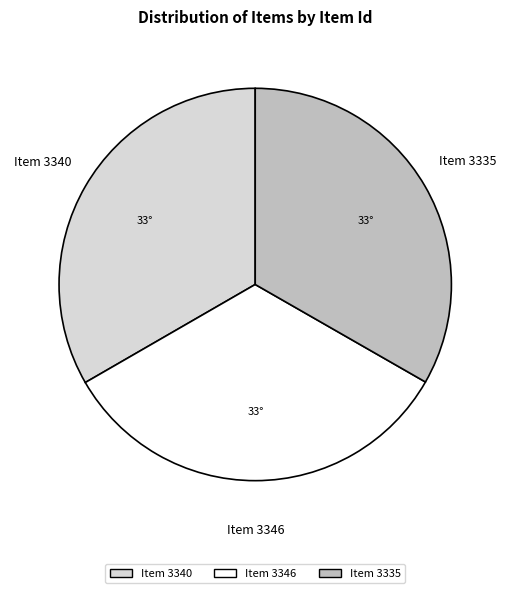

True or false: Item 3340 accounts for 40% of the total.

False